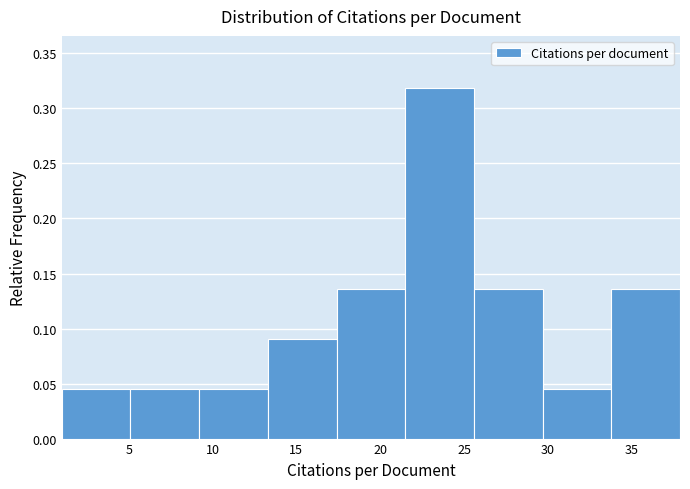

What is the height of the bar covering 17.5 to 21.5 on the x-axis? Neither the bar edges nor the heights are printed on the chart, so give them approximately, as read against the axes.

0.135